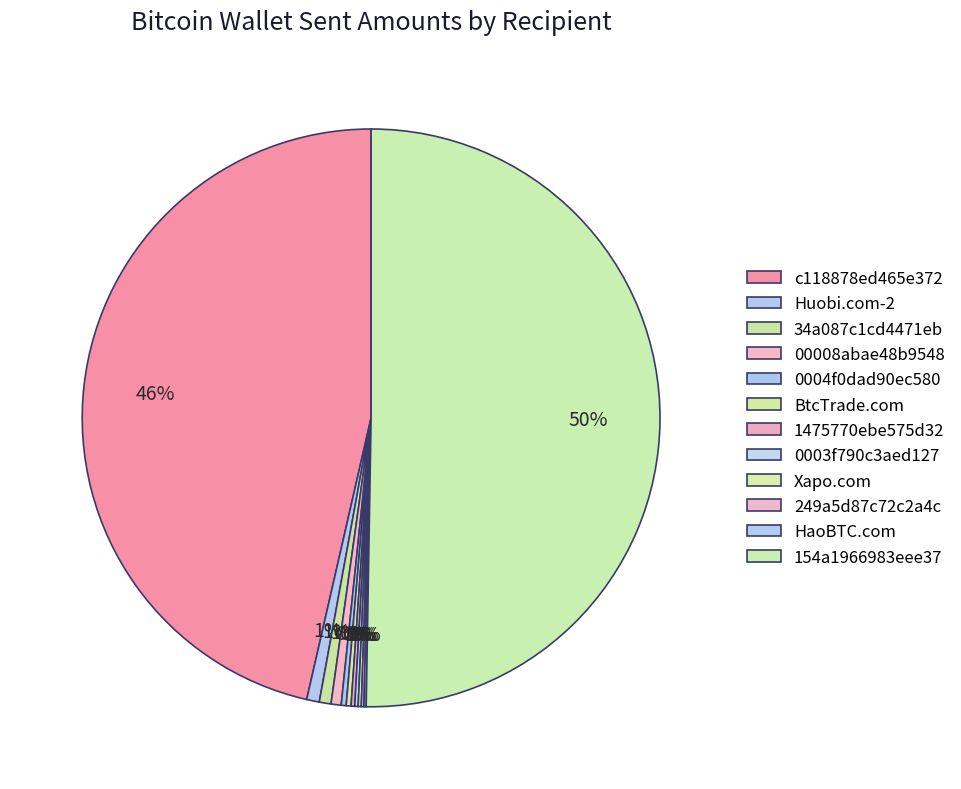

What is the total percentage of HaoBTC.com and BtcTrade.com?

0.4%